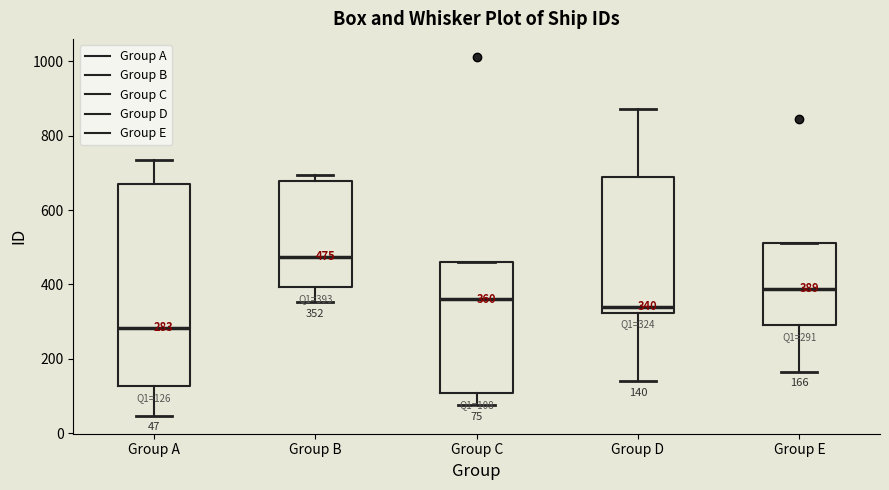

Comparing the boxes themselves (not the whiskers), which one is the tallest?

Group A